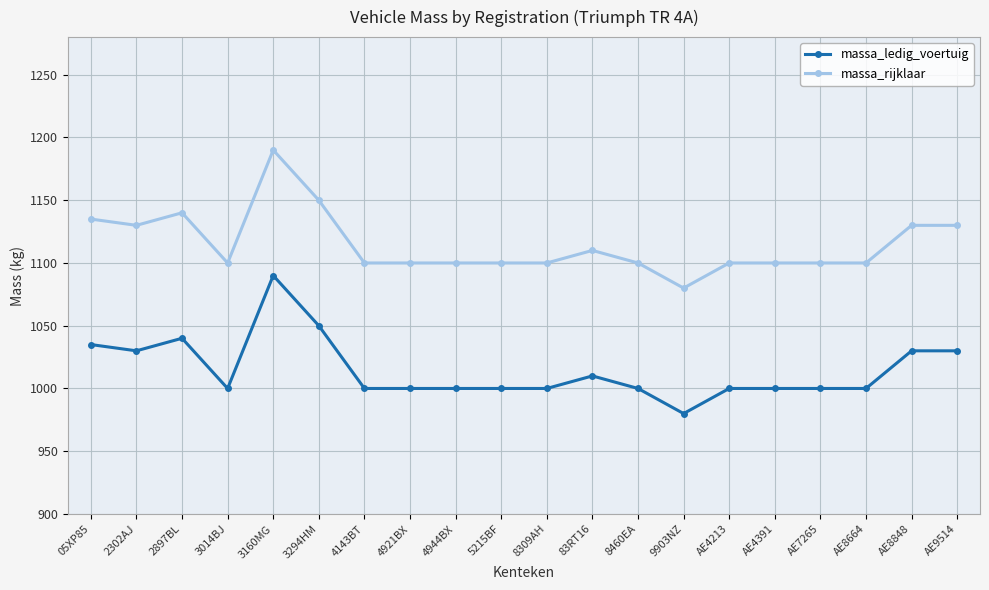

Is it true that massa_ledig_voertuig equals 224 at 3014BJ?

False